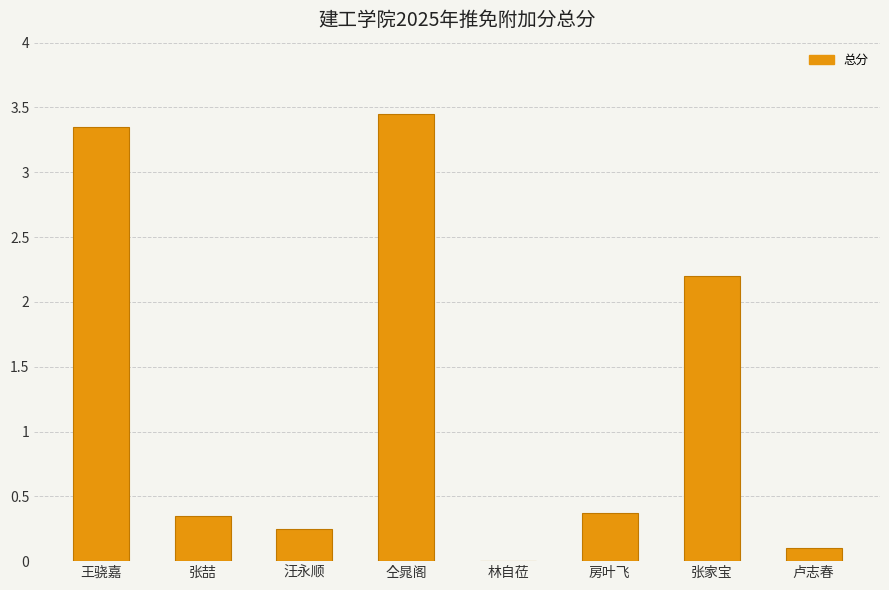

What is the sum of all values?

10.1